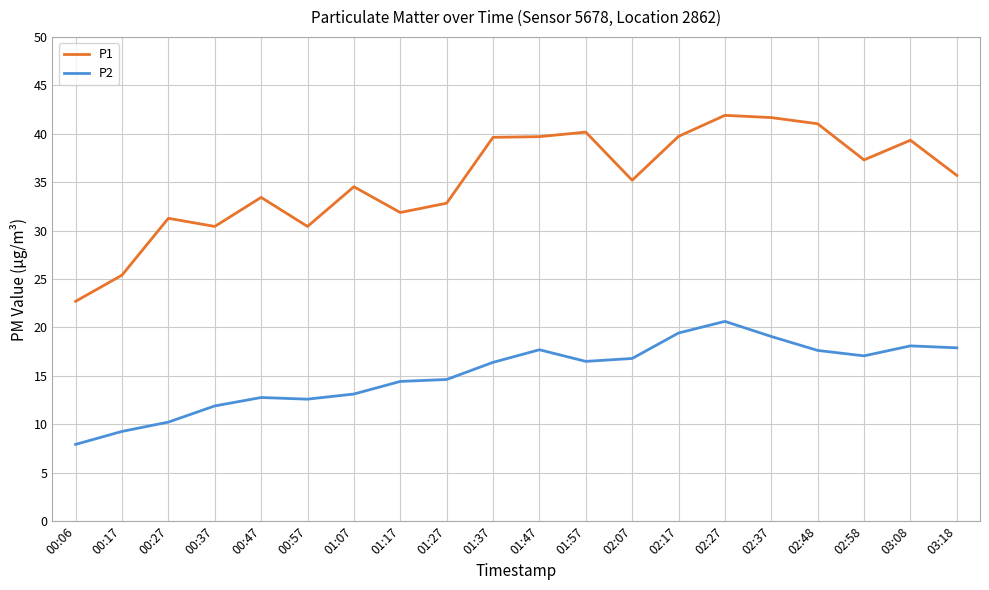

What position from the left is 00:47?

5